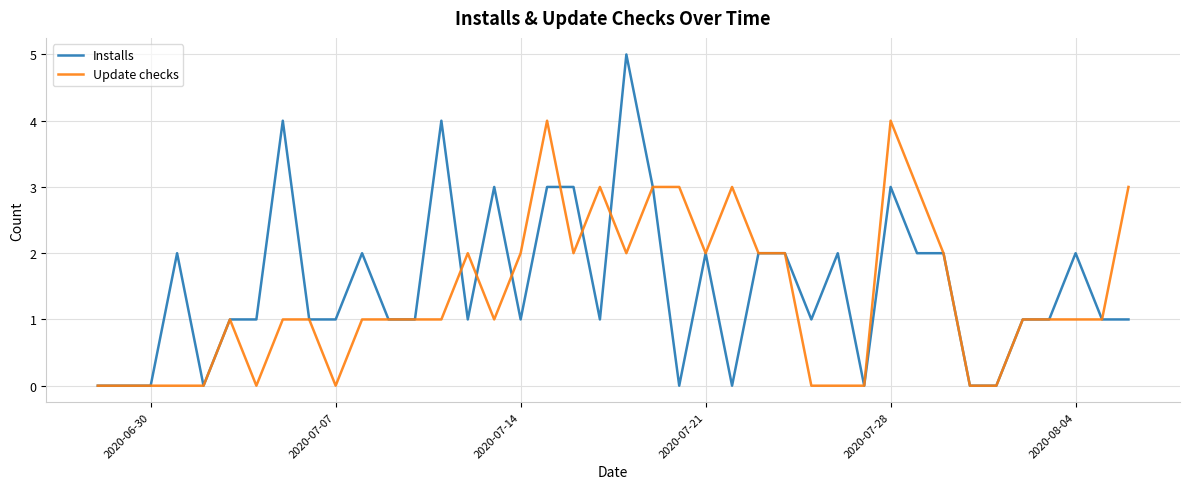

What is the maximum value for Update checks?

4